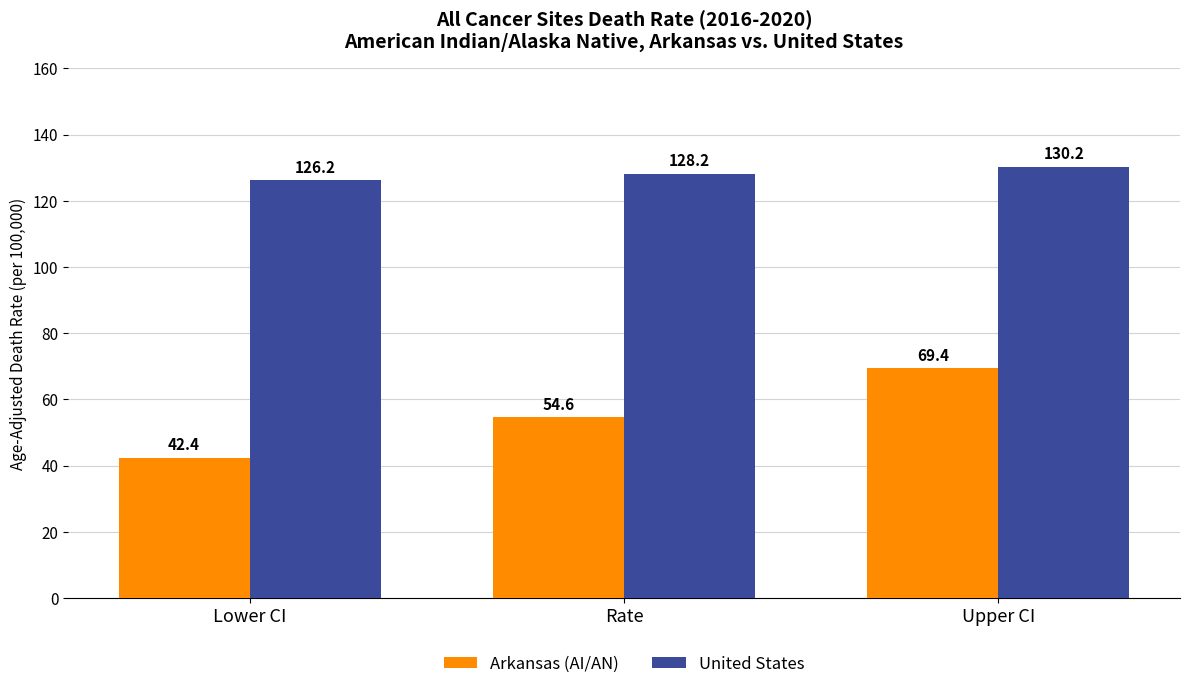

Reading right to left, transcribe all the data shown in this chart.

Arkansas (AI/AN): 69.4	54.6	42.4
United States: 130.2	128.2	126.2